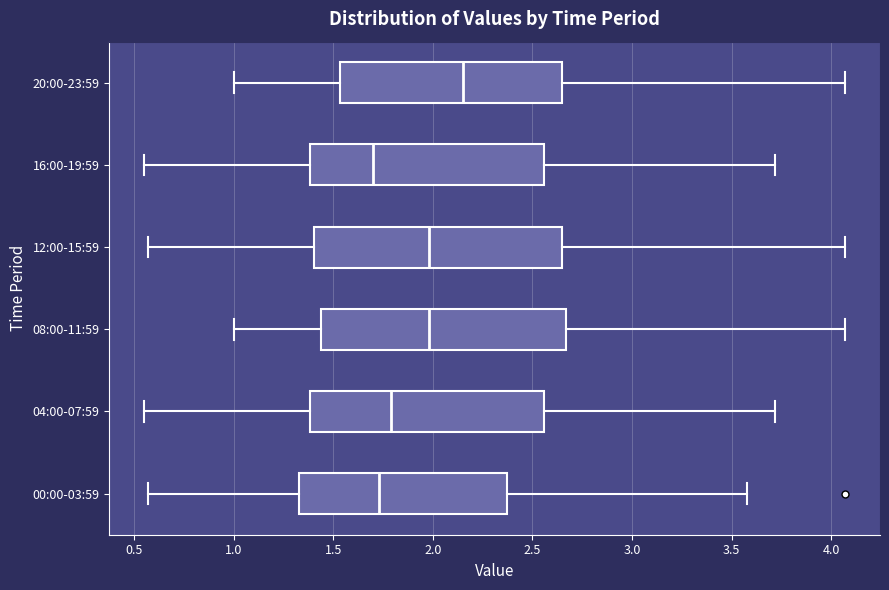

Where is the right edge of the box for 12:00-15:59 on the x-axis? The values are not printed on the chart, so give them approximately, as read against the axis.

2.65